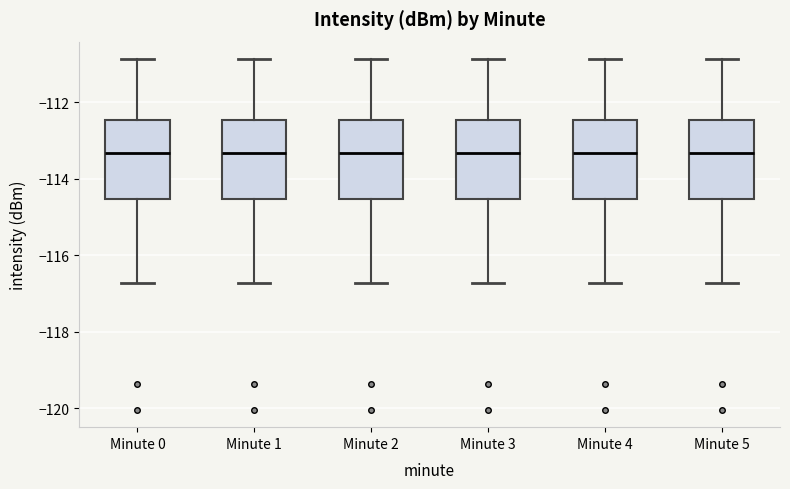

Where does the median line of the box for Minute 5 sit on the y-axis? The values are not printed on the chart, so give them approximately, as read against the axis.

-113.4